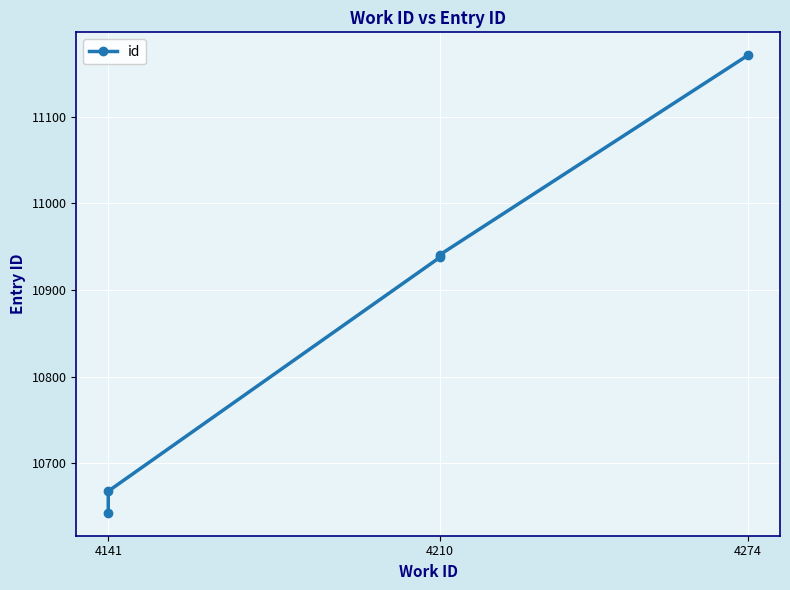

What is the ratio of the value at 4274 to the value at 4141?

1.0